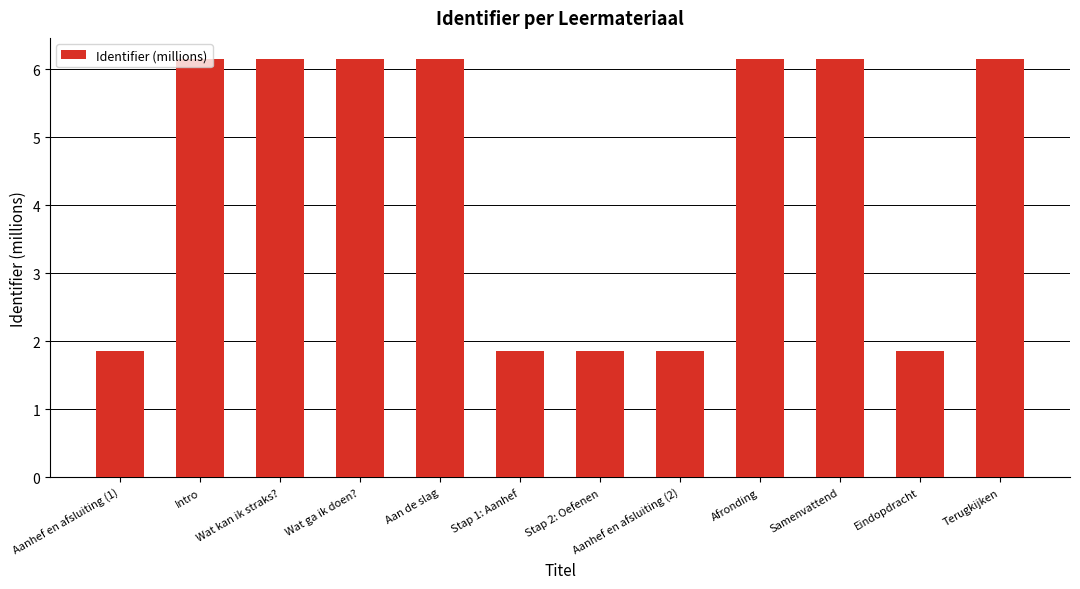

What is the sum of all values?

52.3